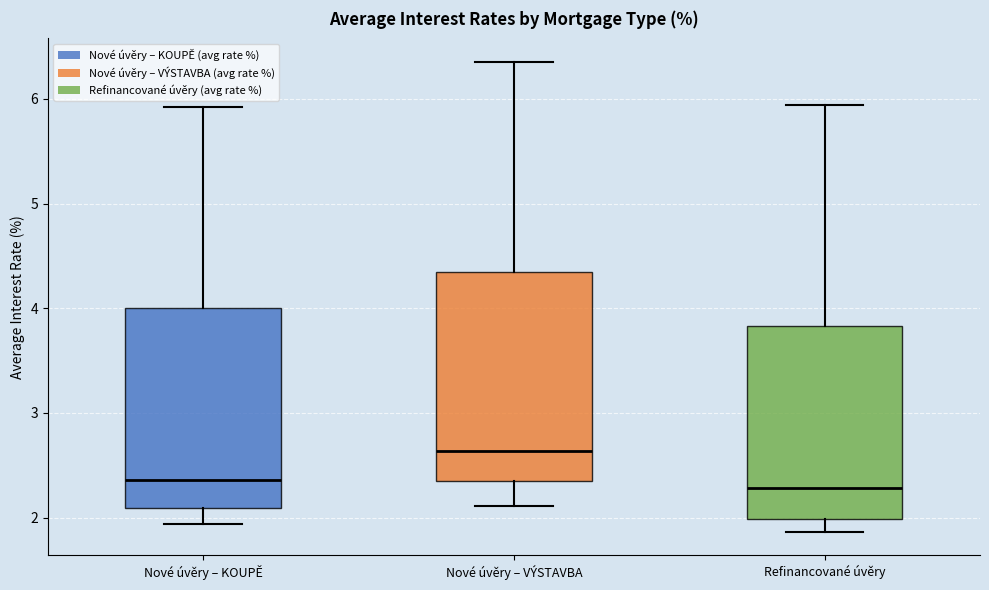

Reading left to right, transcribe this box plot: for each box, give where its median line is, the range the box spans, and where its two whiskers end, as read against the y-axis. The values are not printed on the chart, so give them approximately, as read against the axis.

Nové úvěry – KOUPĚ: median 2.4, box 2.1 to 4.0, whiskers 1.9 to 5.9
Nové úvěry – VÝSTAVBA: median 2.6, box 2.4 to 4.3, whiskers 2.1 to 6.4
Refinancované úvěry: median 2.3, box 2.0 to 3.8, whiskers 1.9 to 5.9